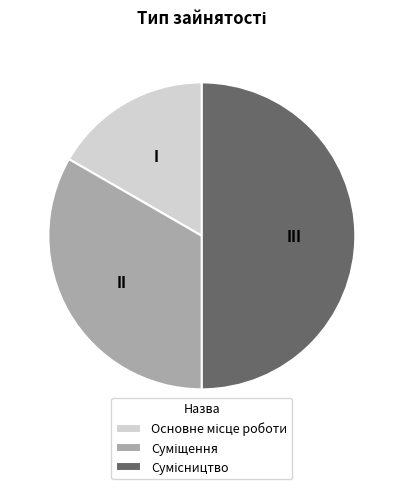

True or false: Основне місце роботи accounts for 17% of the total.

True